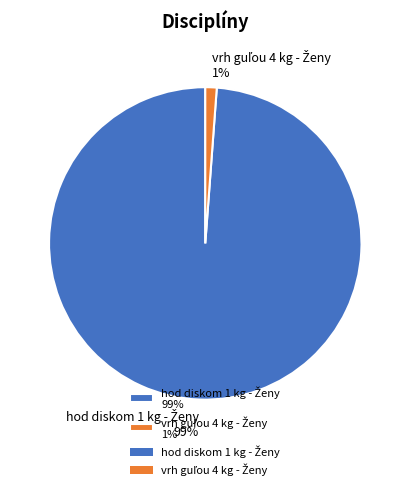

Is there a majority slice in this chart?

Yes